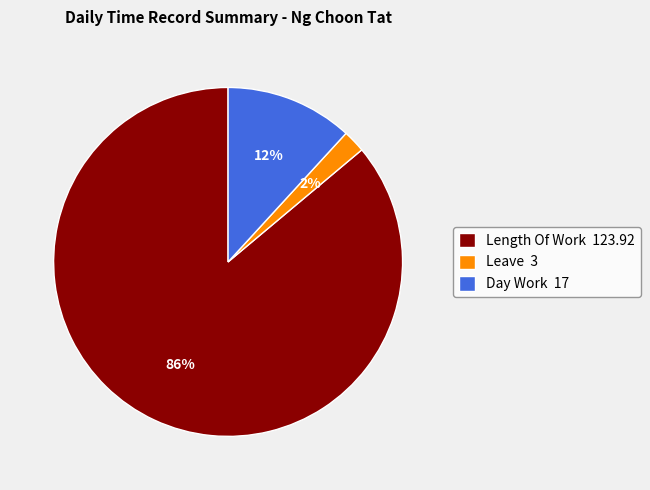

How many segments does this pie chart have?

3